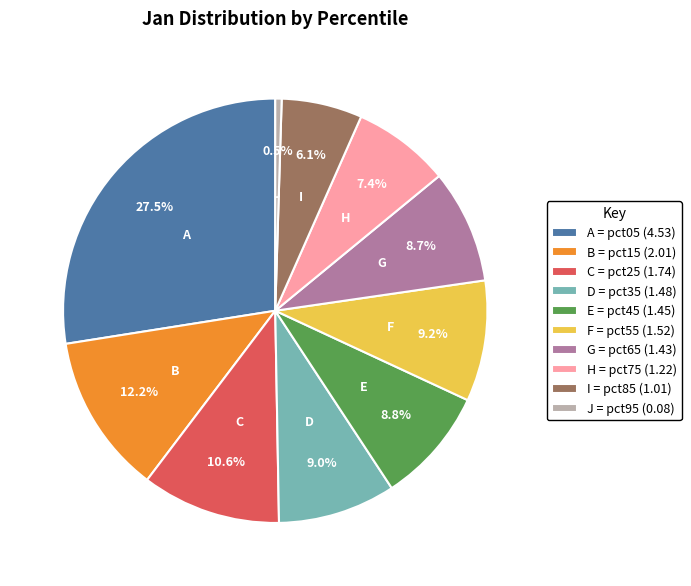

Which has a higher value, A = pct05 (4.53) or E = pct45 (1.45)?

A = pct05 (4.53)